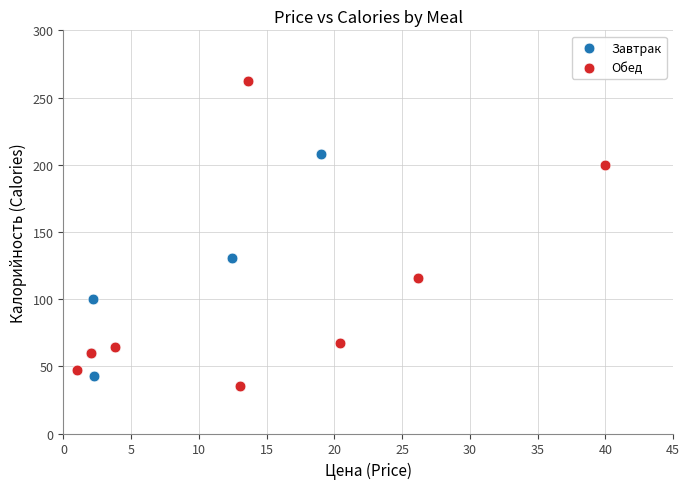

Which series has the largest Y range (max minus min)?

Обед